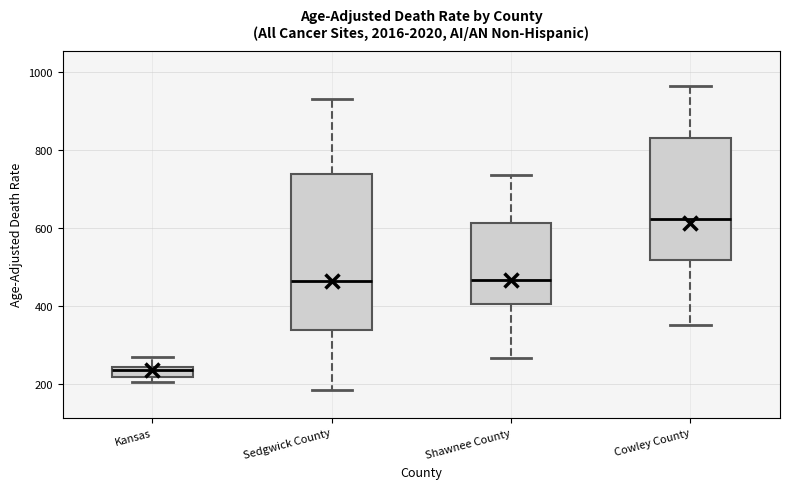

Where is the upper edge of the box for Sedgwick County on the y-axis? The values are not printed on the chart, so give them approximately, as read against the axis.

740